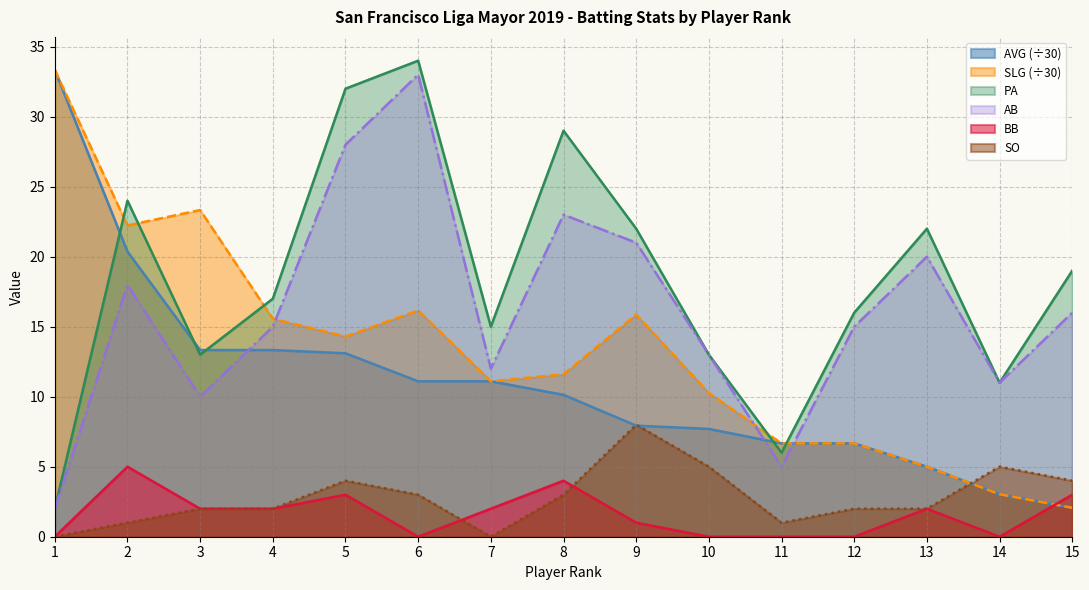

How many lines are shown in the chart?

6